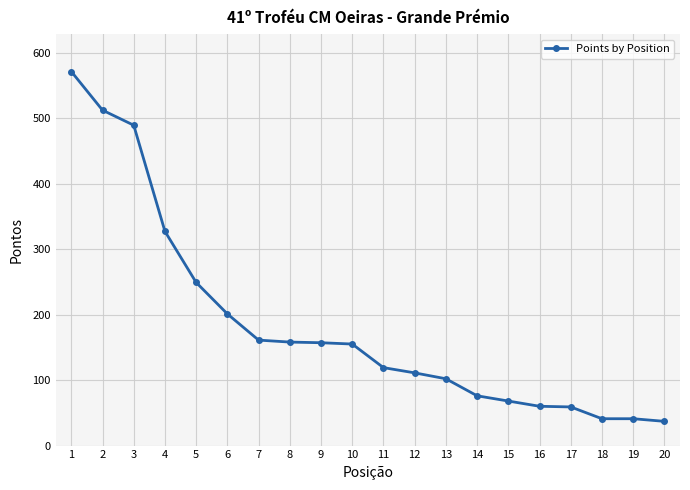

What is the smallest value displayed?

37